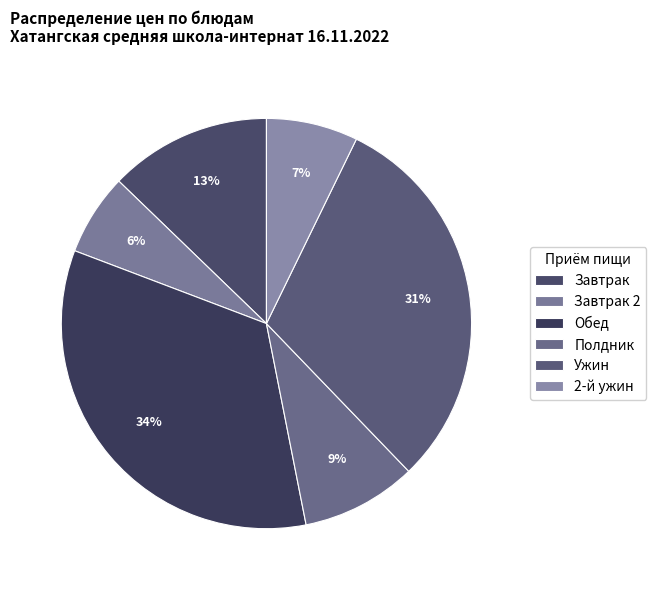

Does any single category account for the majority?

No